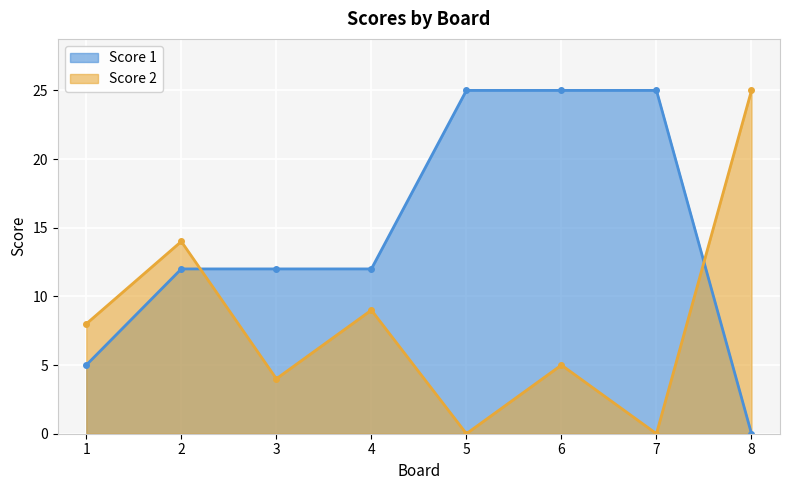

What is the total value across all series at 8?

25